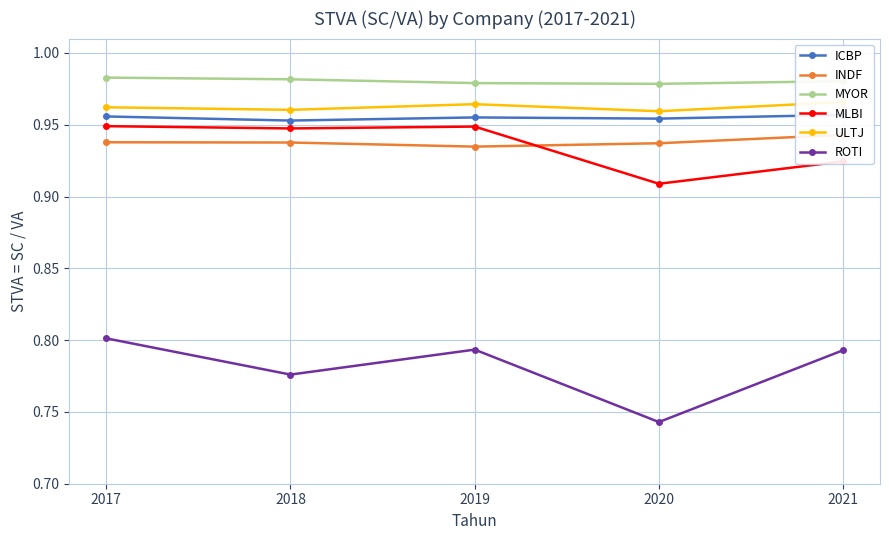

Does the chart display data point markers on the line(s)?

Yes